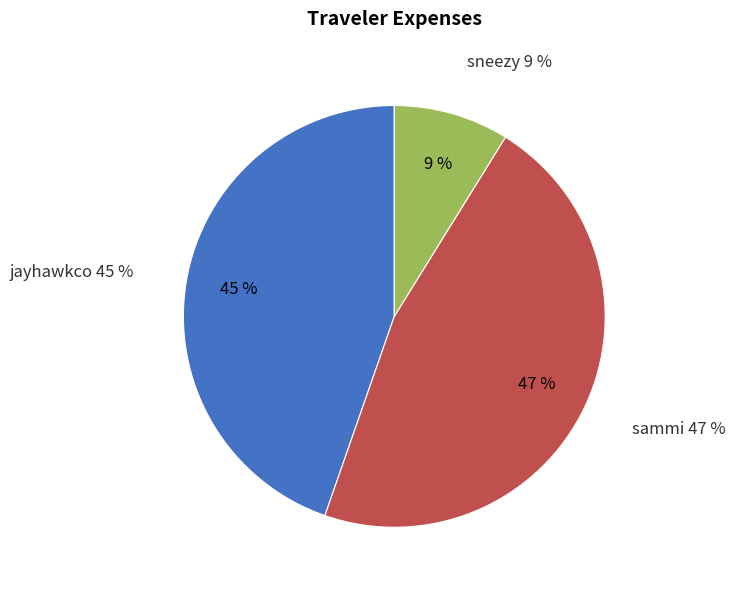

Between sneezy and jayhawkco, which is larger?

jayhawkco